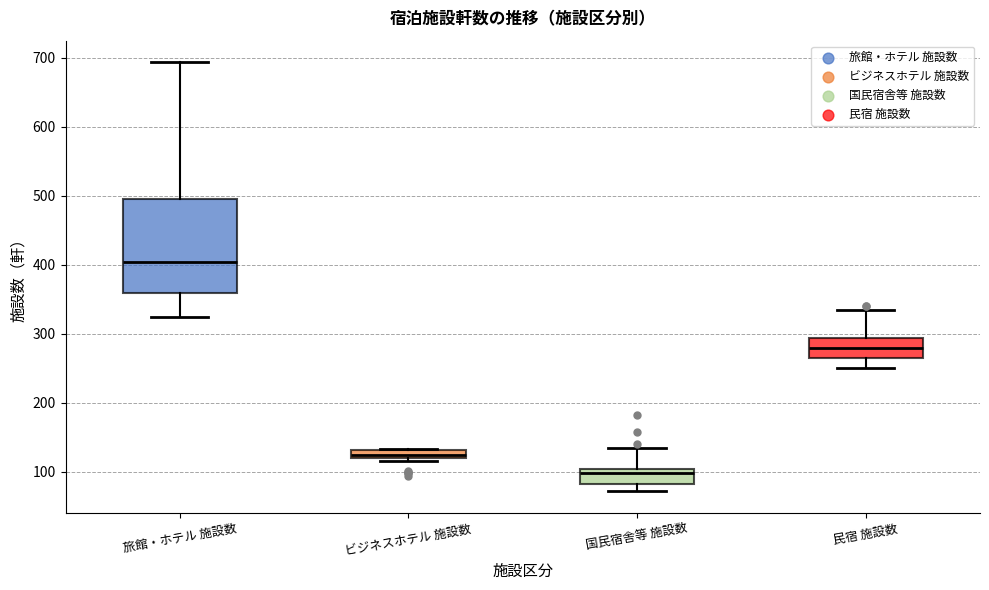

Which box's median line is the lowest?

国民宿舎等 施設数